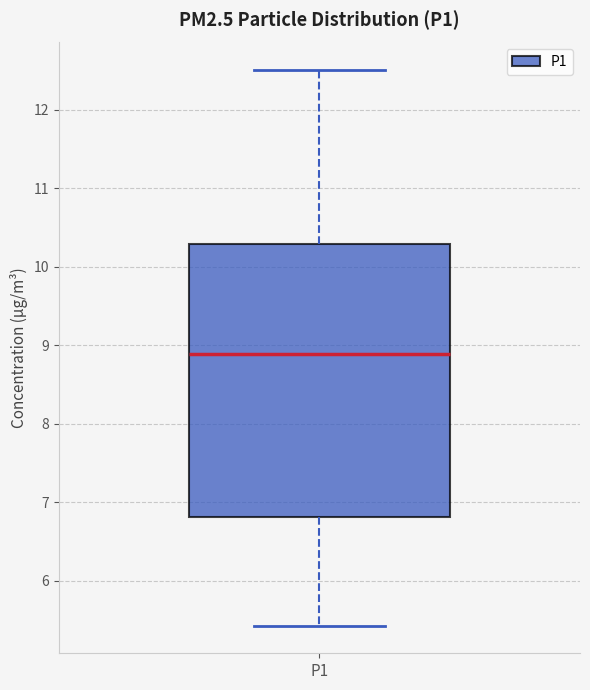

Where is the lower edge of the box for P1 on the y-axis? The values are not printed on the chart, so give them approximately, as read against the axis.

6.8